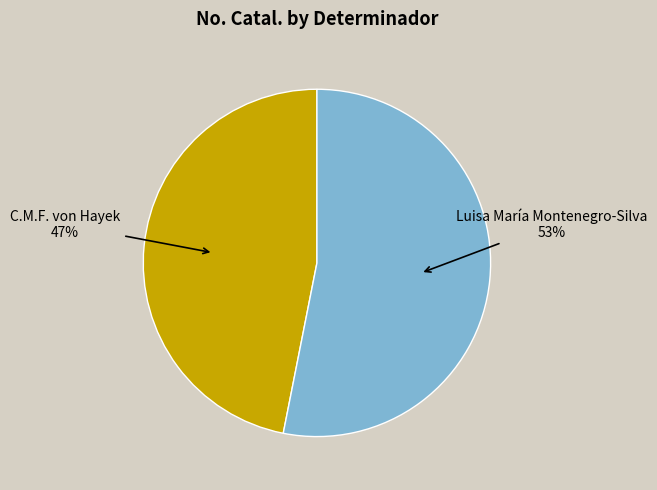

The Luisa María Montenegro-Silva slice represents 53% of the pie. True or false?

True